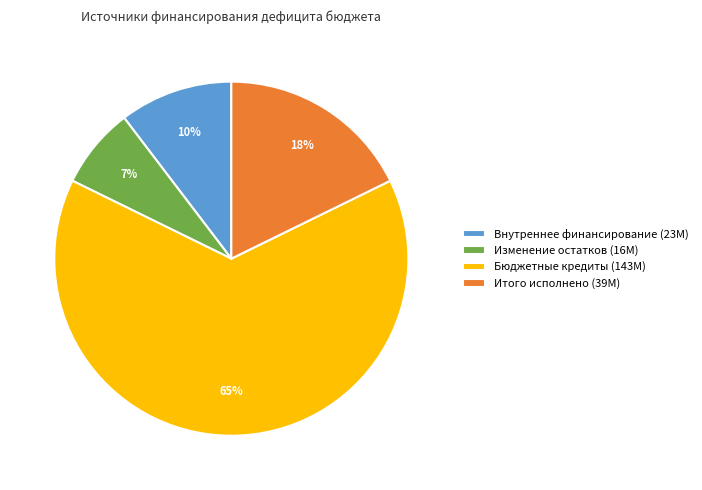

To the nearest percent, what percentage of the pie is Изменение остатков (16М)?

7%